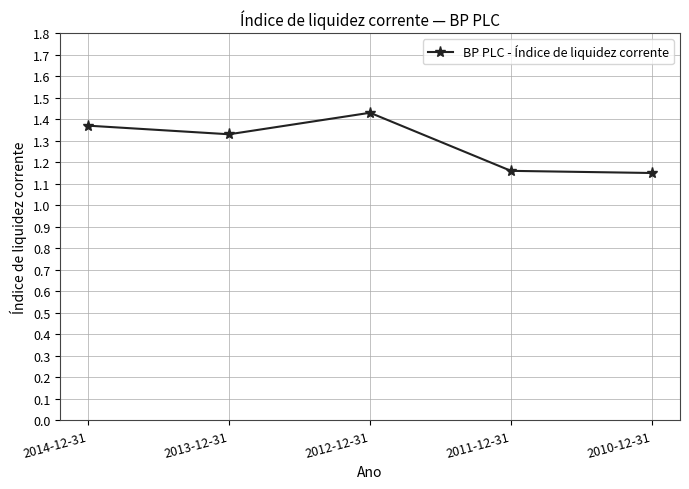

At which category does the data reach its first local peak?

2012-12-31